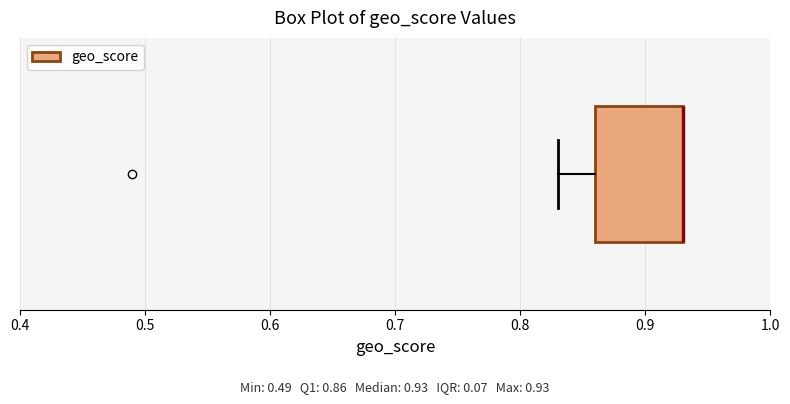

Where does the left whisker of the box end on the x-axis? The values are not printed on the chart, so give them approximately, as read against the axis.

0.83